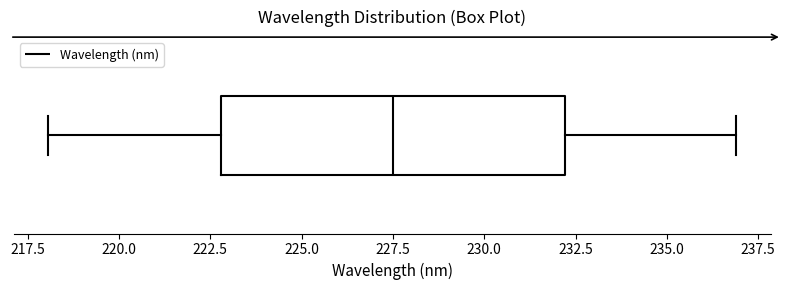

Where does the right whisker of the box end on the x-axis? The values are not printed on the chart, so give them approximately, as read against the axis.

237.0